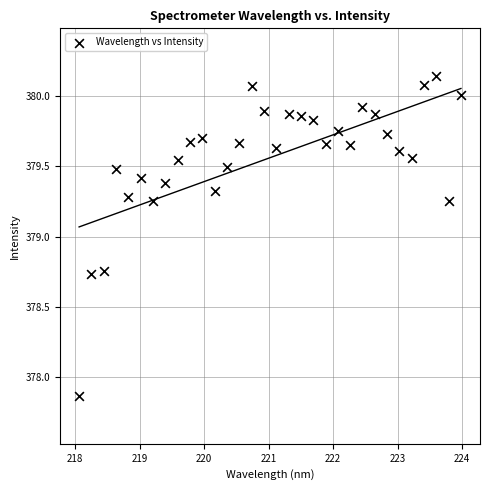

What is the range of Y values (max minus min)?

2.3